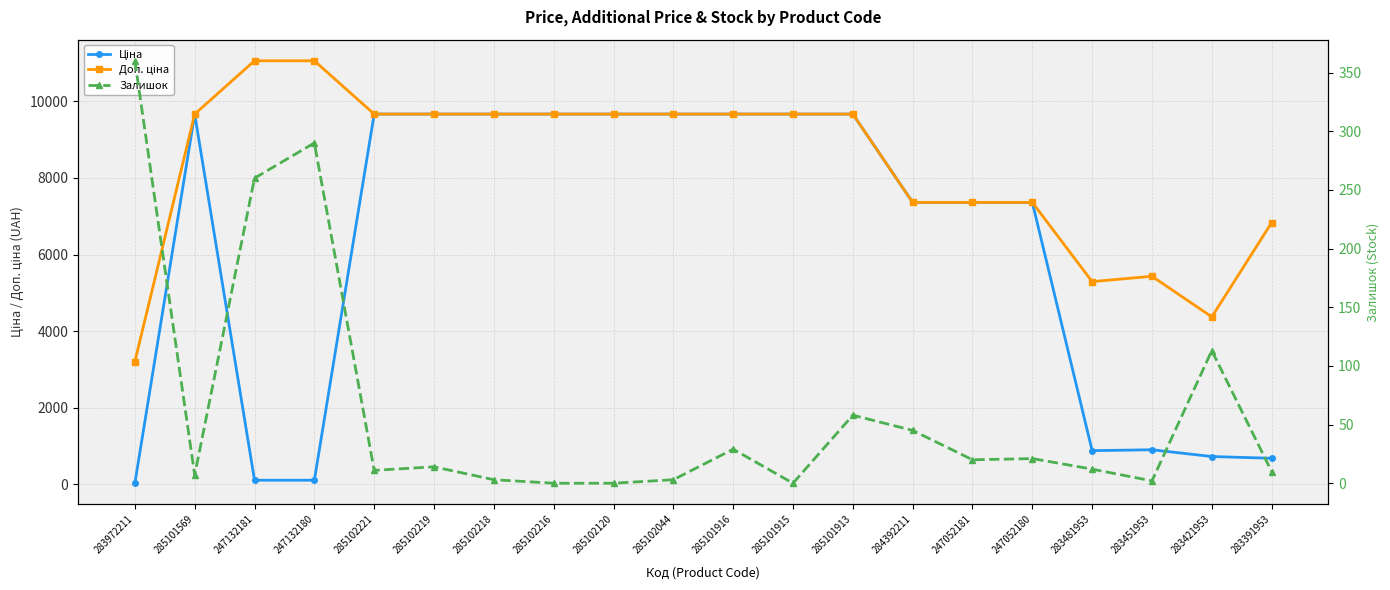

At 283451953, list the series in order from largest to smallest.

Доп. ціна, Ціна, Залишок